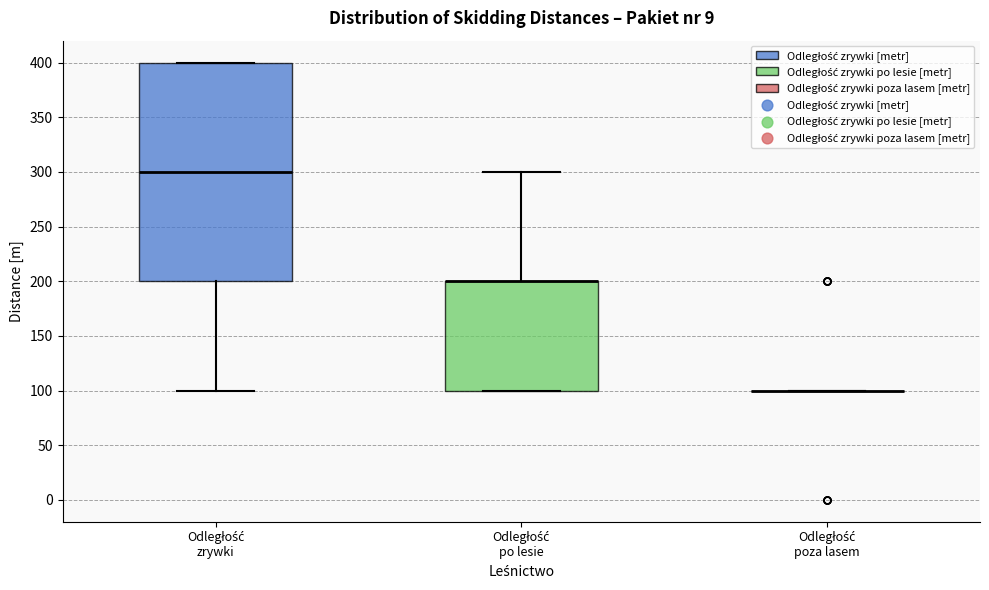

Reading left to right, transcribe this box plot: for each box, give where its median line is, the range the box spans, and where its two whiskers end, as read against the y-axis. The values are not printed on the chart, so give them approximately, as read against the axis.

Odległość zrywki: median 300, box 200 to 400, whiskers 100 to 400
Odległość po lesie: median 200 (drawn on the box's upper edge), box 100 to 200, whiskers 100 to 300
Odległość poza lasem: box collapsed to a line at 100, whiskers 100 to 100